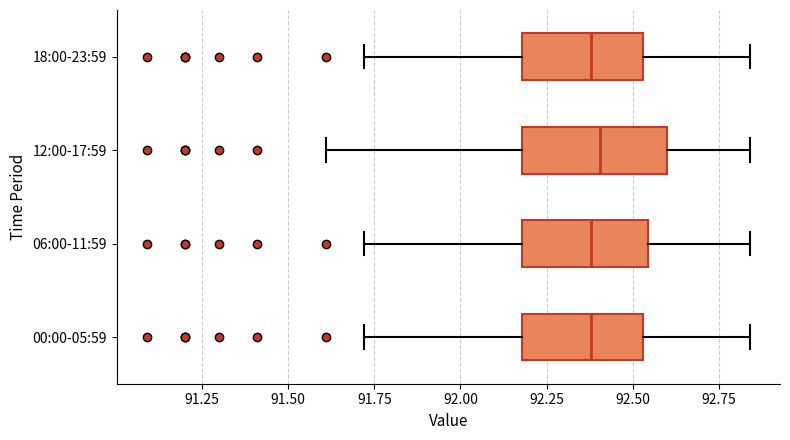

Where is the right edge of the box for 06:00-11:59 on the x-axis? The values are not printed on the chart, so give them approximately, as read against the axis.

92.55